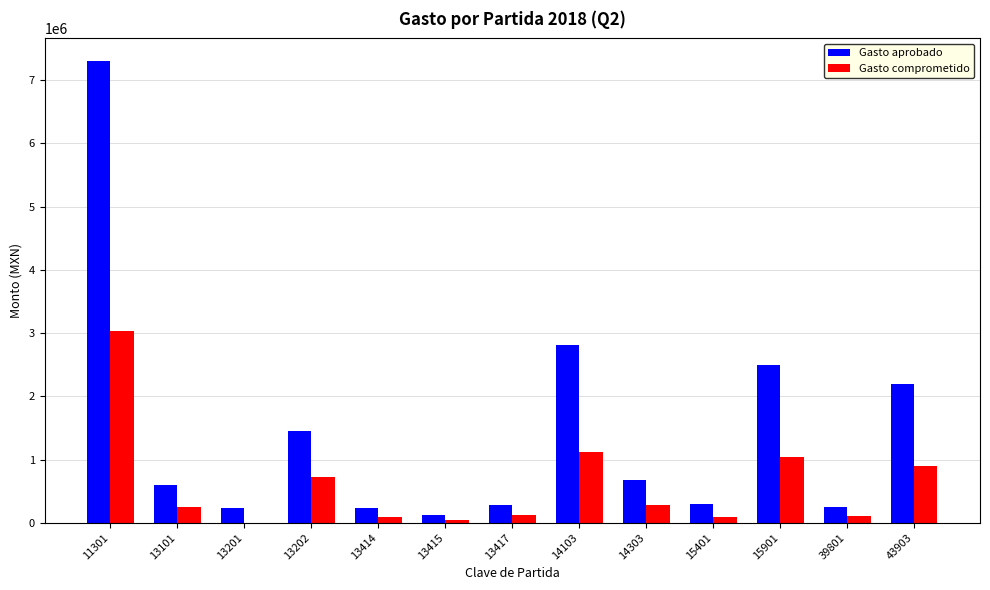

Are the bars grouped side by side (vs. stacked)?

Yes